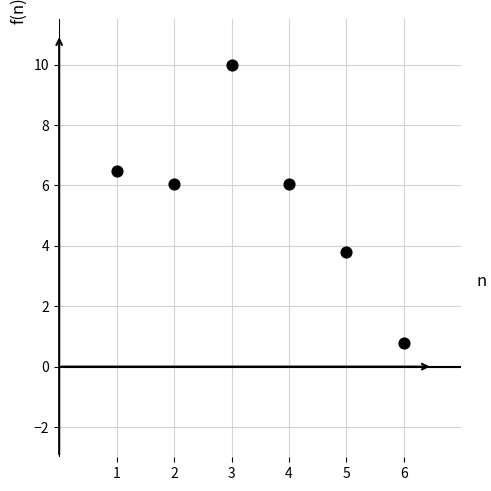

What is the average Y value?

5.5